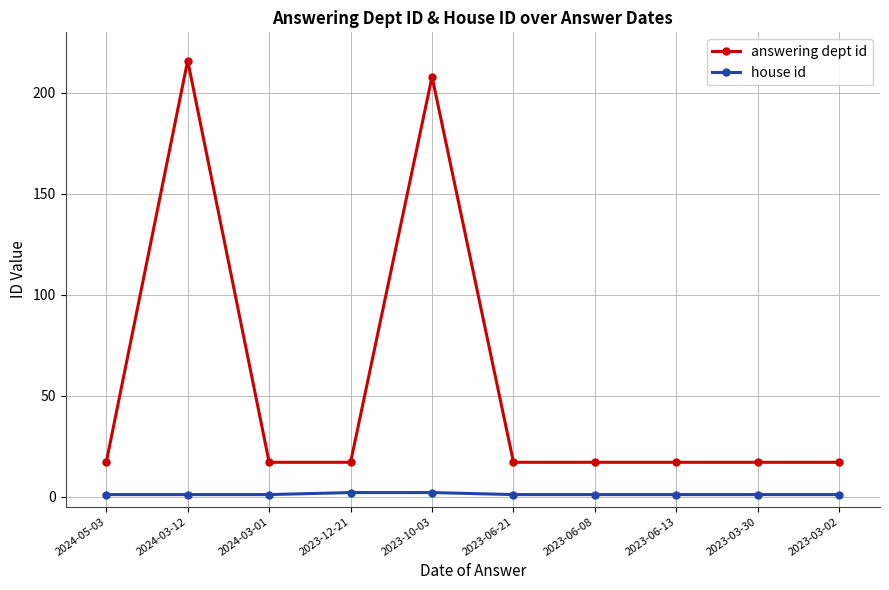

Rank the series by their average value, from highest to lowest.

answering dept id, house id